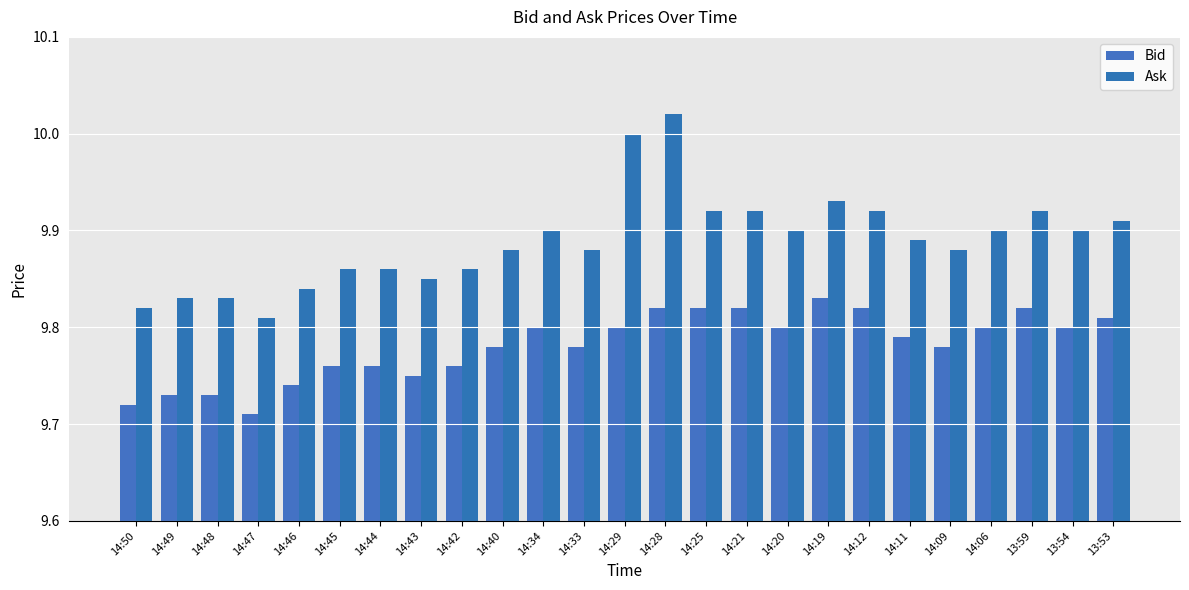

At which category does the chart reach its minimum across all series?

14:47